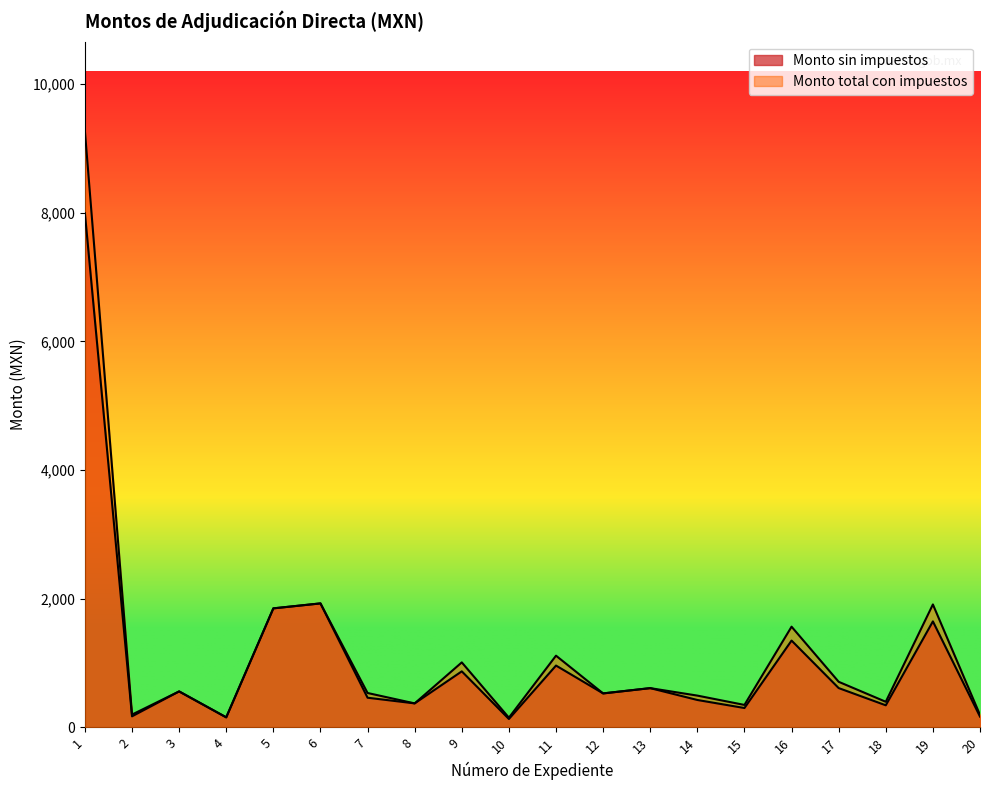

True or false: Monto sin impuestos and Monto total con impuestos cross at least once.

False